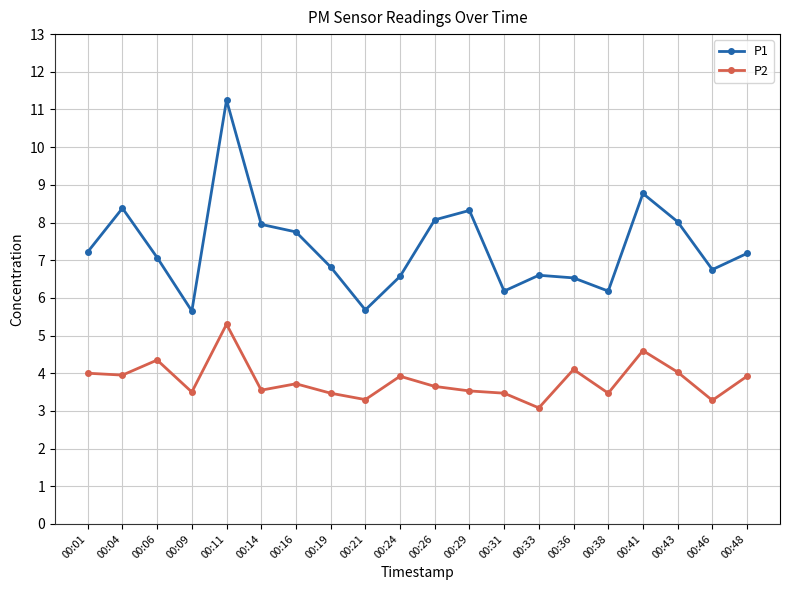

True or false: P2 has a value of 2.1 at 00:29.

False